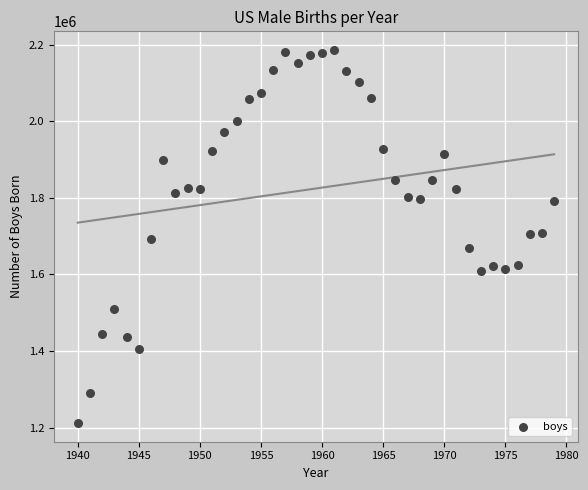

What is the range of Y values (max minus min)?

974590